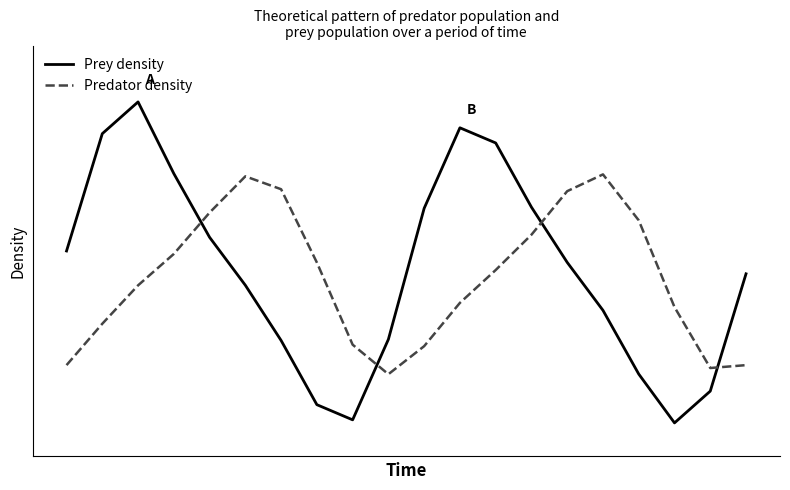

True or false: Prey density and Predator density cross at least once.

True